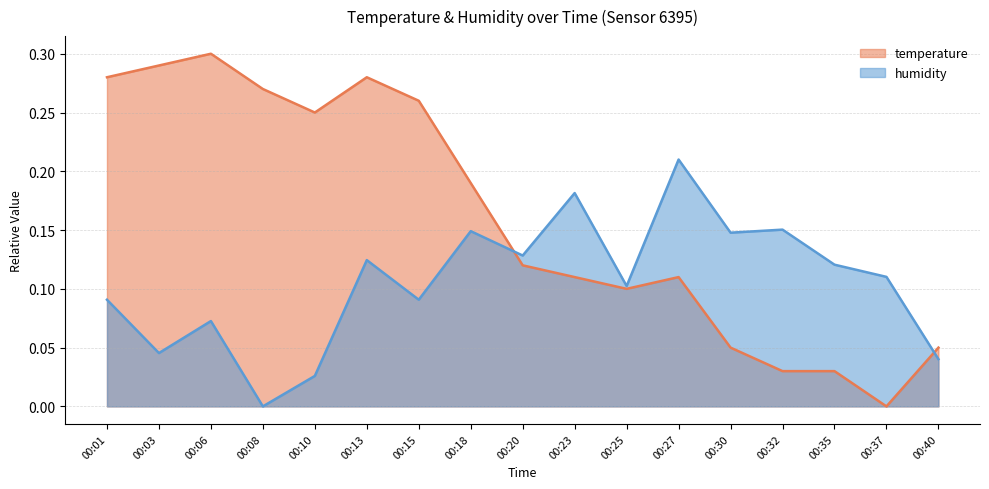

List the labels in order of humidity value, largest first.

00:27, 00:23, 00:32, 00:18, 00:30, 00:20, 00:13, 00:35, 00:37, 00:25, 00:01, 00:15, 00:06, 00:03, 00:40, 00:10, 00:08